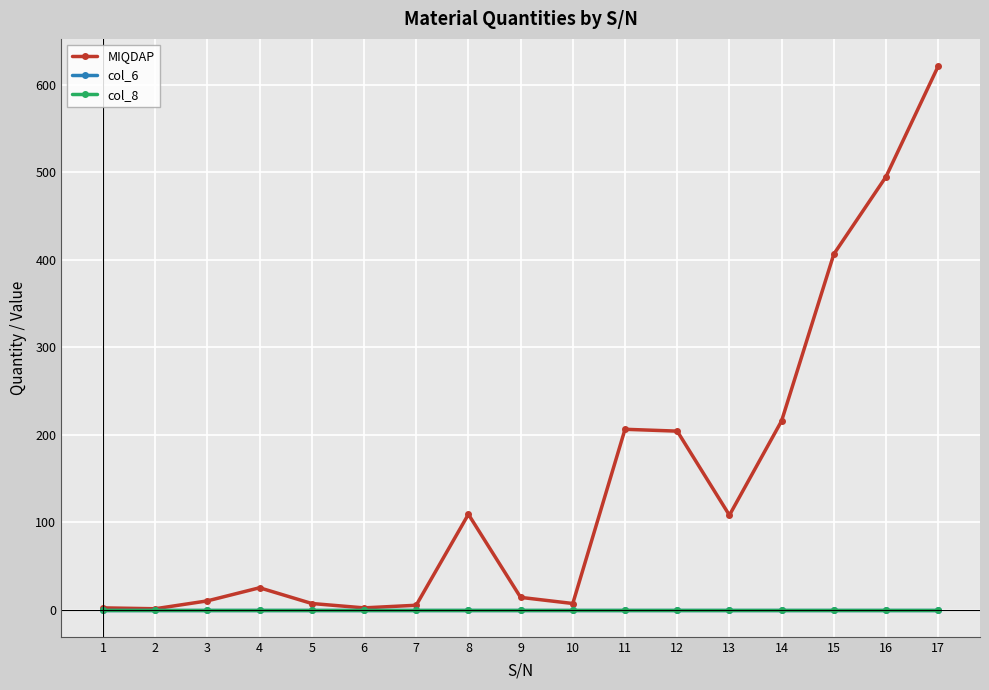

Rank the series at 7 from lowest to highest value.

col_6, col_8, MIQDАР